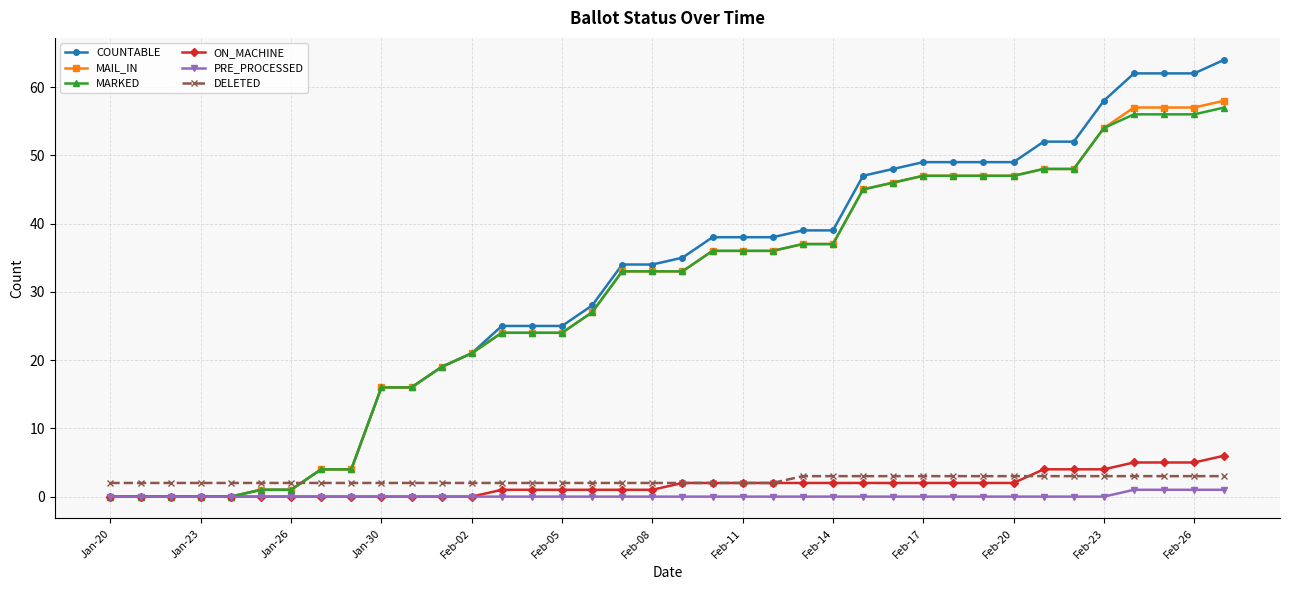

At how many categories does at least one series exceed 7?

29